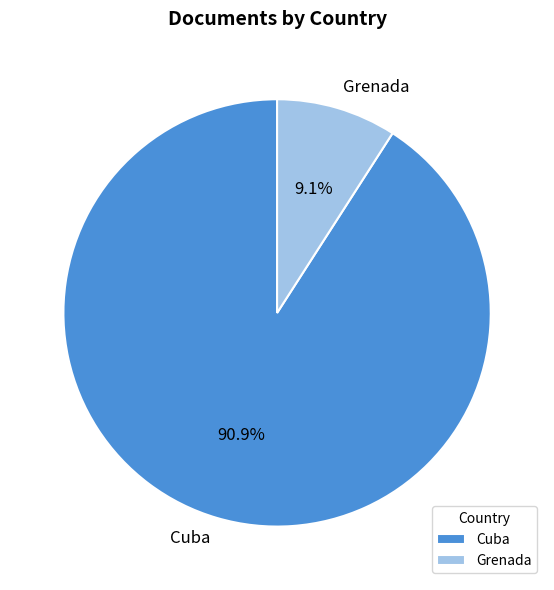

To the nearest percent, what portion does Cuba represent?

91%